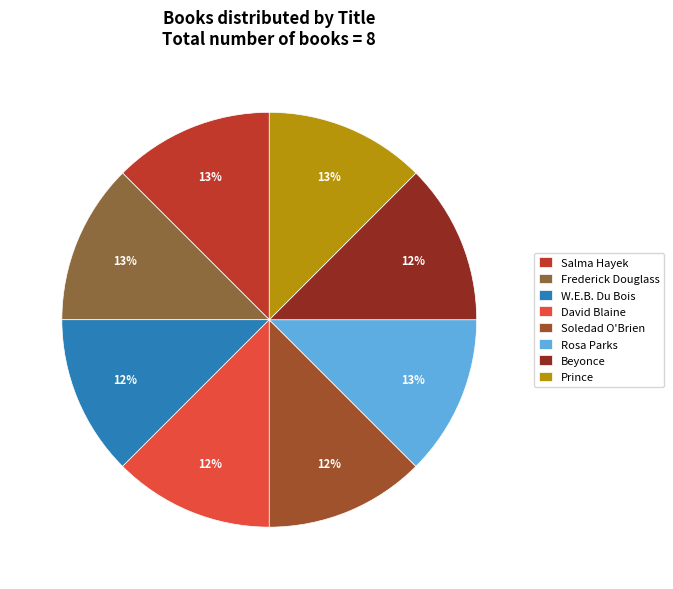

What is the largest slice in the pie chart?

Rosa Parks